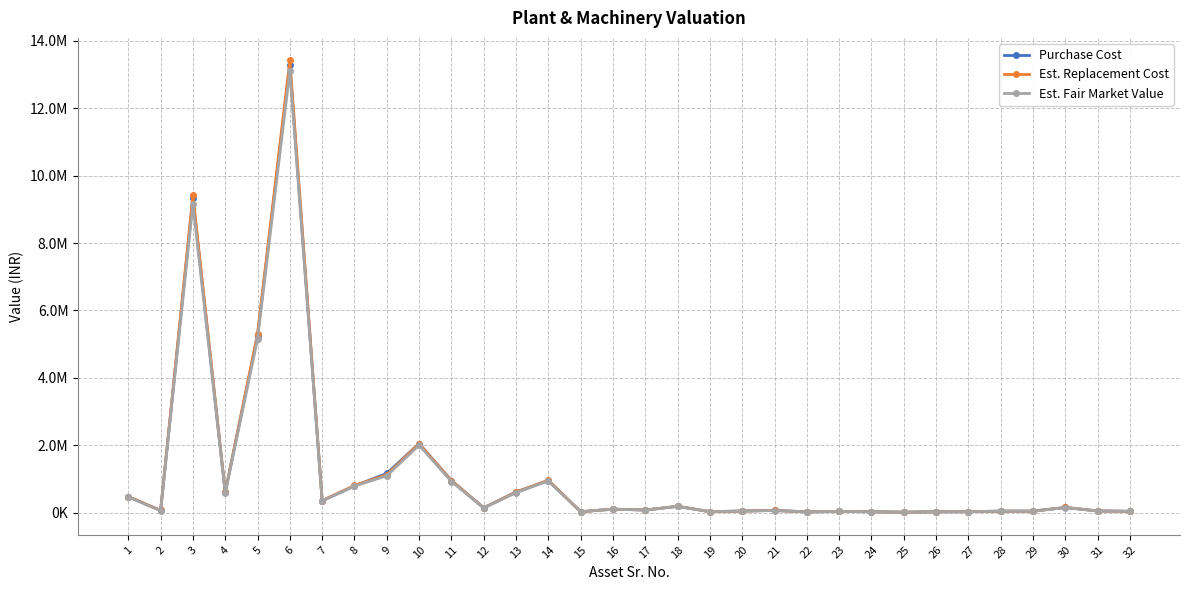

True or false: Purchase Cost has more than 2 interior local peaks.

True